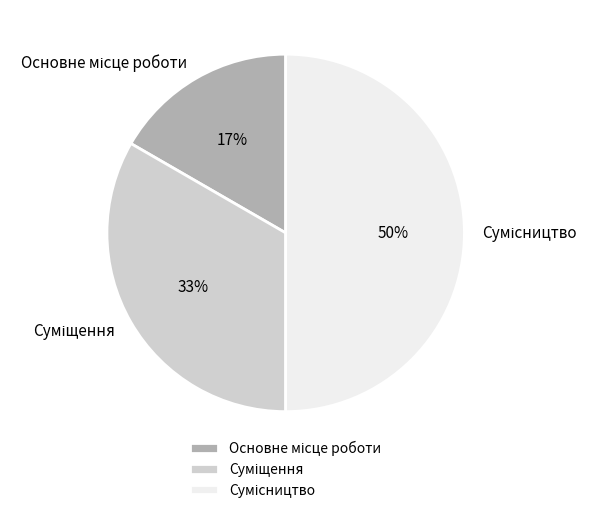

To the nearest percent, what is the average slice percentage?

33%